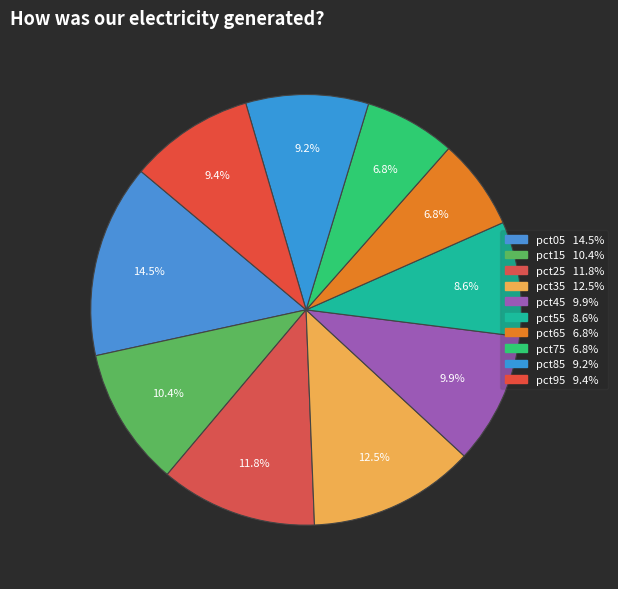

What percentage is the pct65 slice, to the nearest percent?

7%